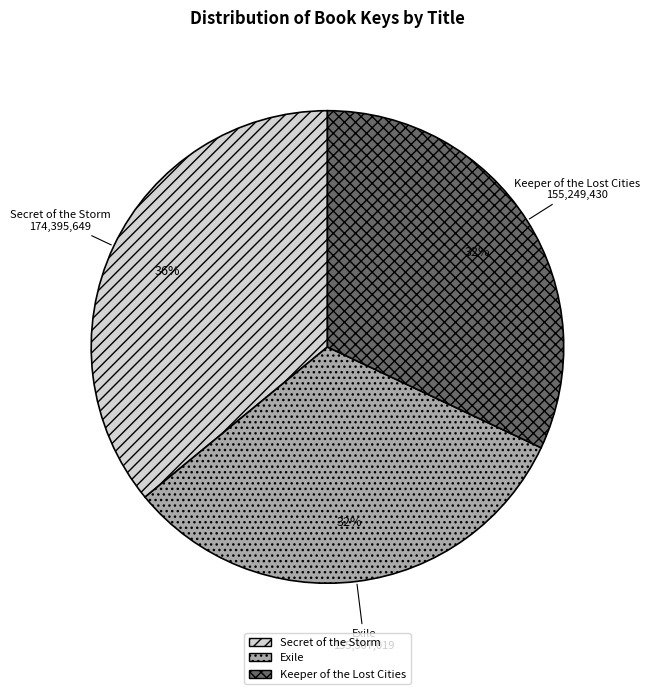

True or false: Secret of the Storm accounts for 36% of the total.

True